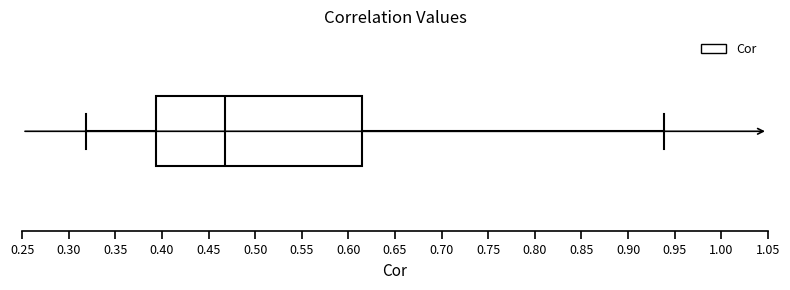

Transcribe this box plot: give where the median line is, the range the box spans, and where the two whiskers end, as read against the x-axis. The values are not printed on the chart, so give them approximately, as read against the axis.

median 0.470, box 0.395 to 0.615, whiskers 0.320 to 0.940